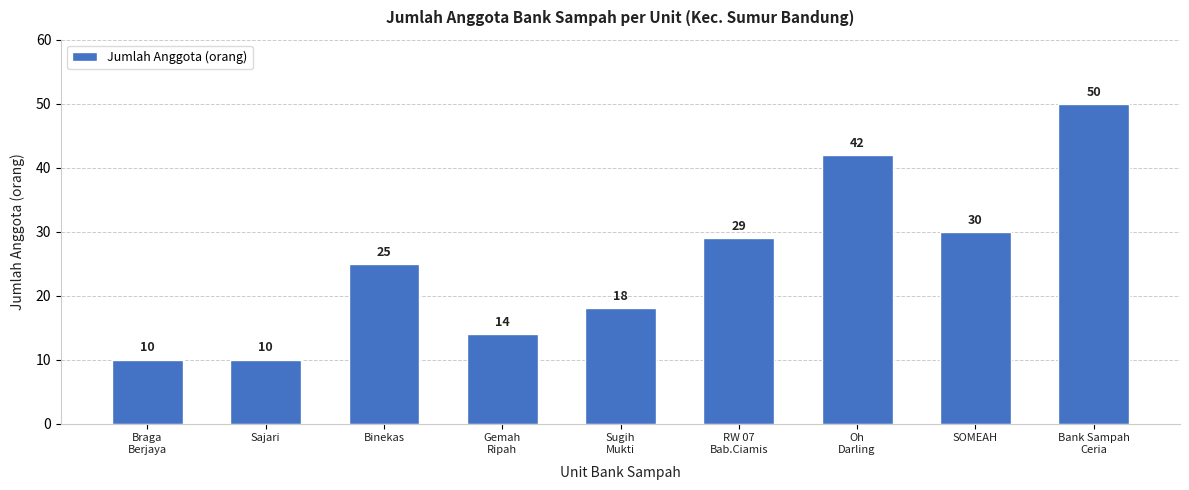

Reading left to right, extract all data points from this chart.

Braga
Berjaya=10	Sajari=10	Binekas=25	Gemah
Ripah=14	Sugih
Mukti=18	RW 07
Bab.Ciamis=29	Oh
Darling=42	SOMEAH=30	Bank Sampah
Ceria=50